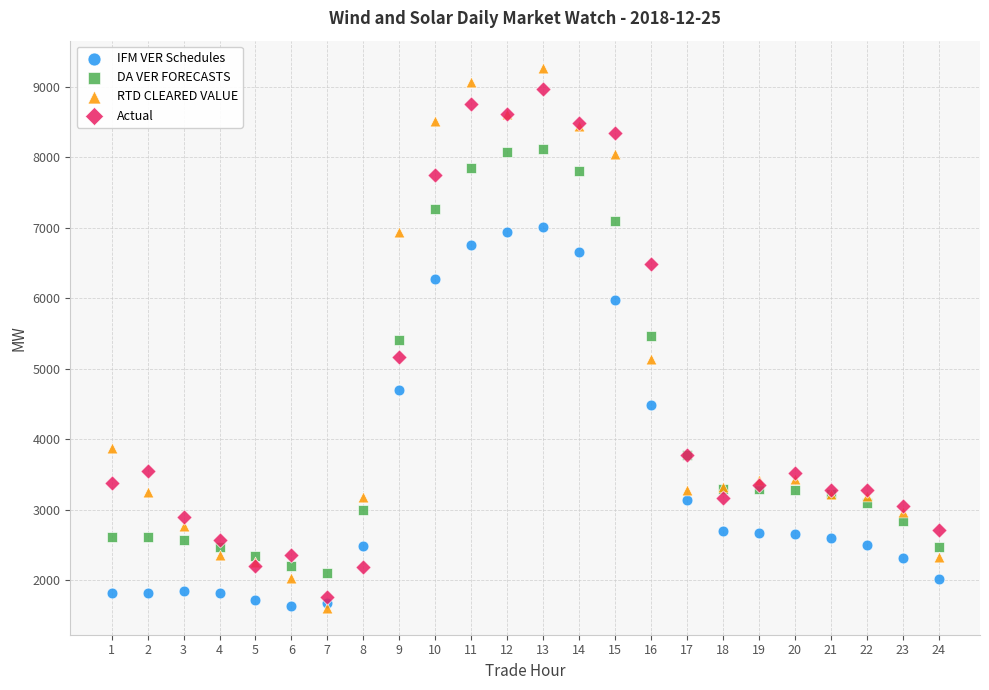

In the IFM VER Schedules series, what Y value is closest to 4324?

4486.3